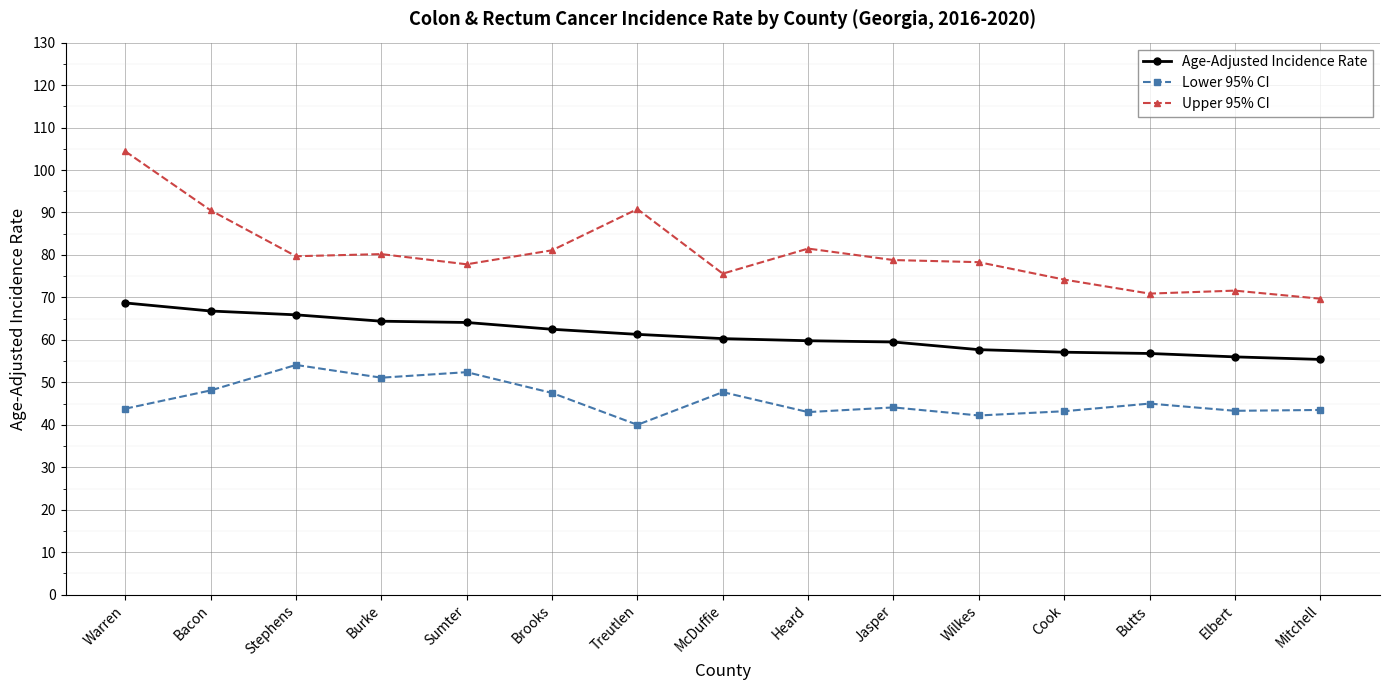

What is the difference between the highest and lowest values at Cook?

31.0